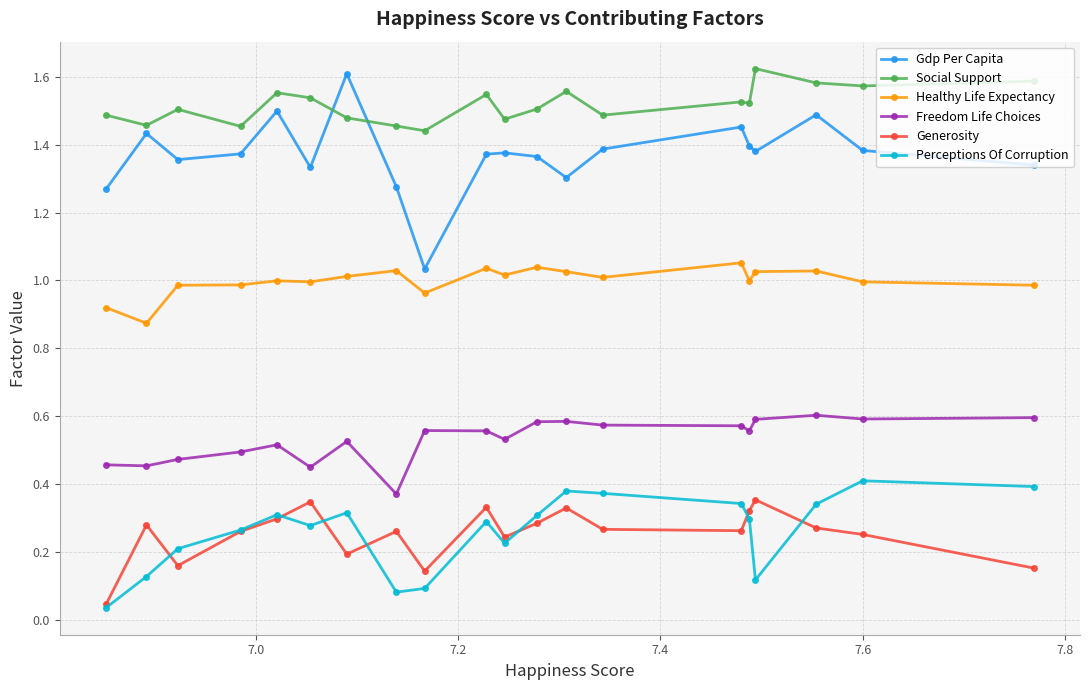

True or false: Freedom Life Choices and Gdp Per Capita cross at least once.

False